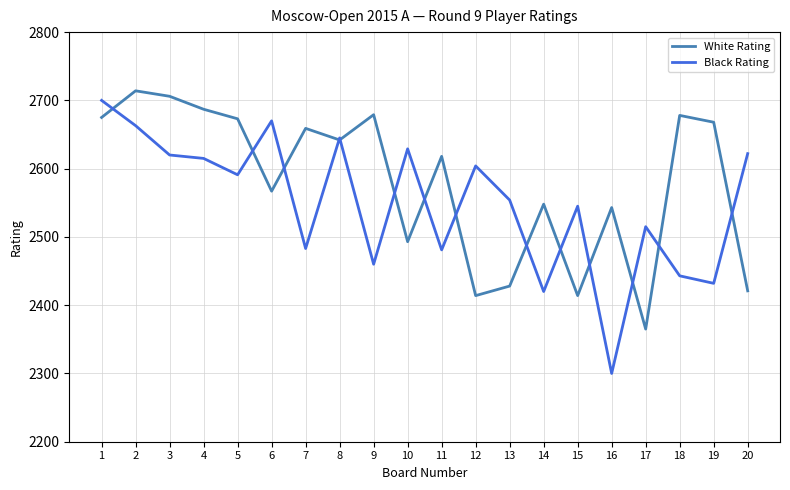

Rank the series by their average value, from highest to lowest.

White Rating, Black Rating